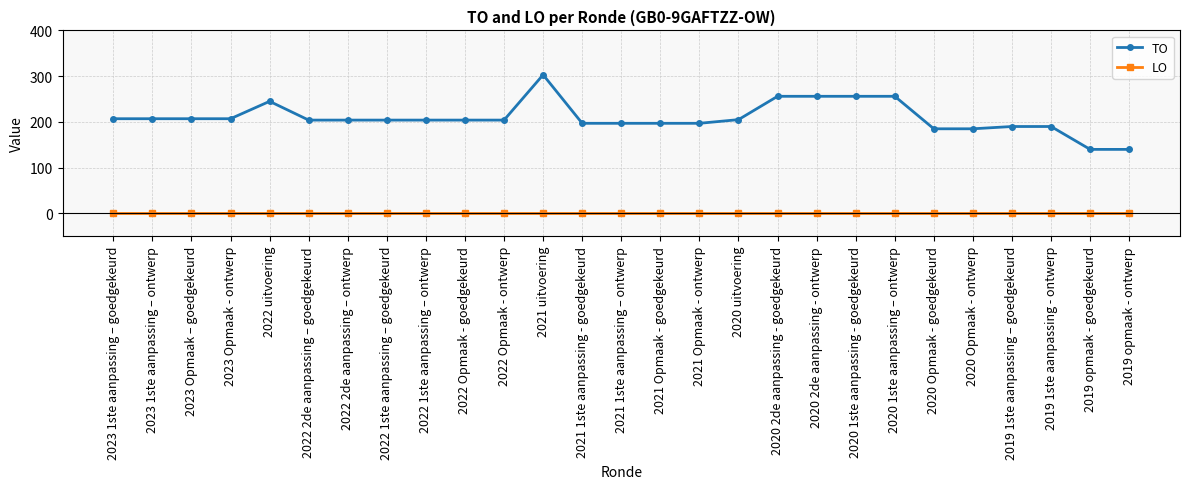

List the series in order of their peak value, lowest first.

LO, TO